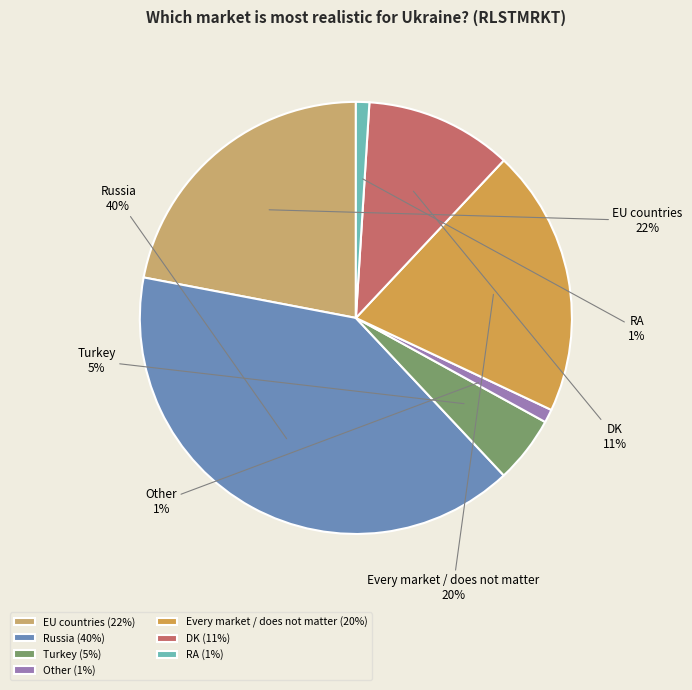

What percentage is the Turkey slice, to the nearest percent?

5%